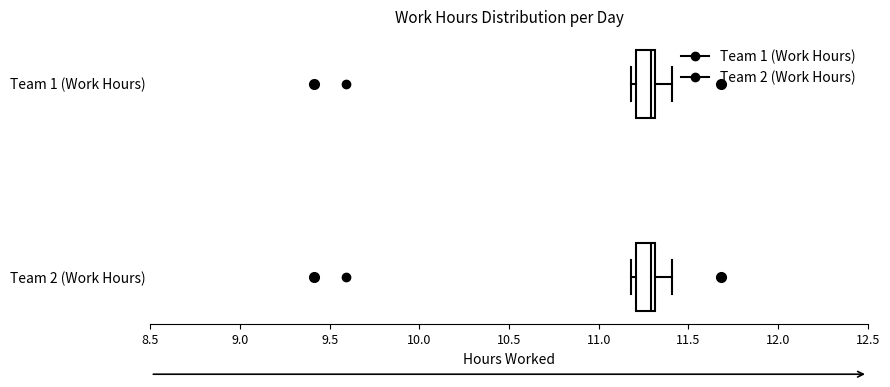

Reading bottom to top, read every box against the x-axis: the position of its median line, the range the box covers, and the ends of its whiskers. The values are not printed on the chart, so give them approximately, as read against the axis.

Team 2 (Work Hours): median 11.3 (just left of the box's right edge), box 11.2 to 11.3, whiskers 11.2 (just left of the box's left edge) to 11.4
Team 1 (Work Hours): median 11.3 (just left of the box's right edge), box 11.2 to 11.3, whiskers 11.2 (just left of the box's left edge) to 11.4